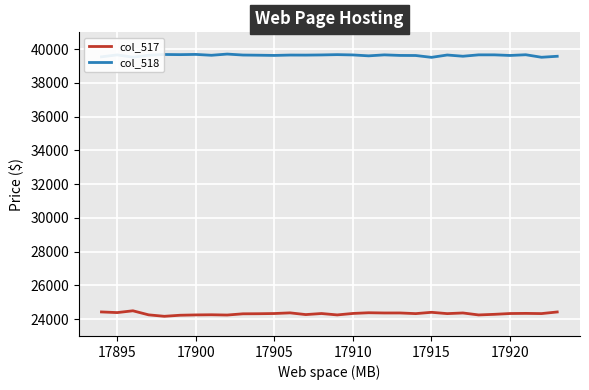

How many lines are shown in the chart?

2